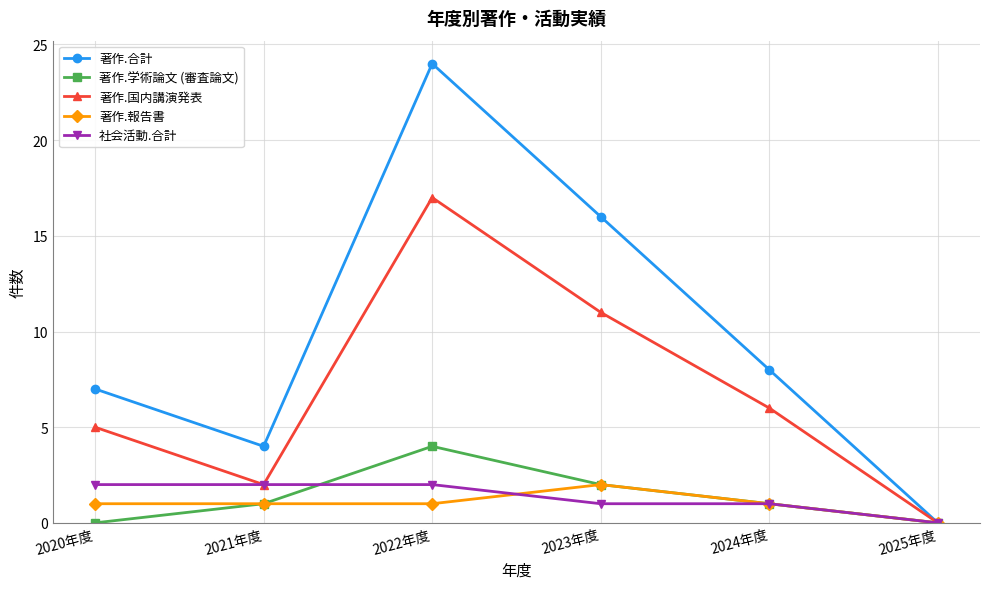

What is the label of the 2nd point from the left?

2021年度